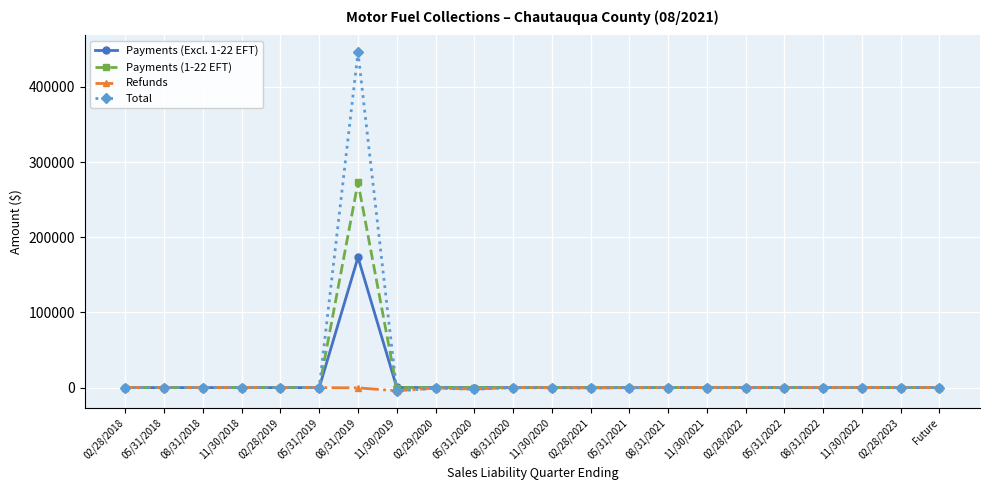

At which category is the sum across all series the highest?

08/31/2019